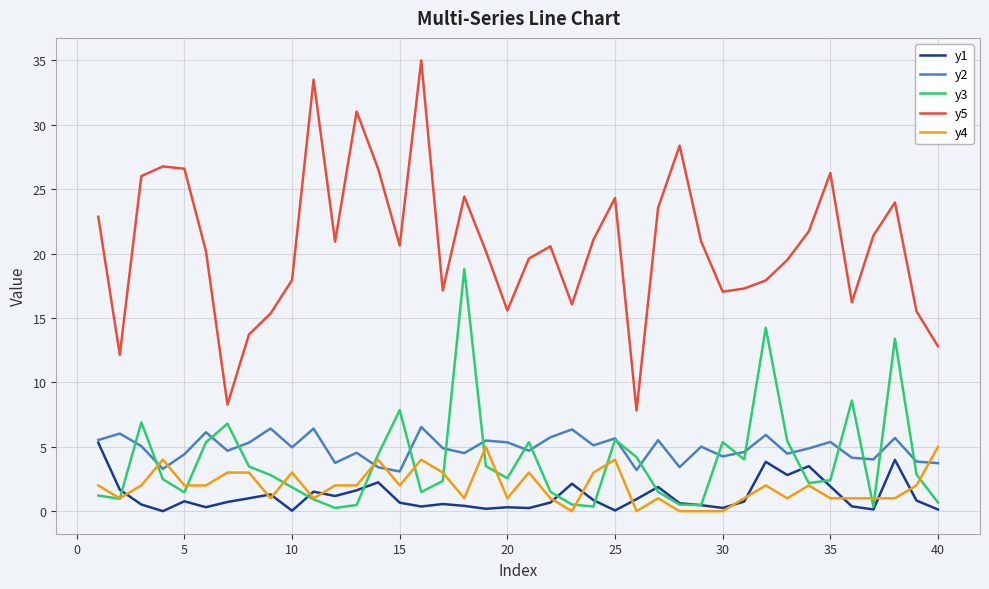

True or false: y5 and y4 intersect in this chart.

False